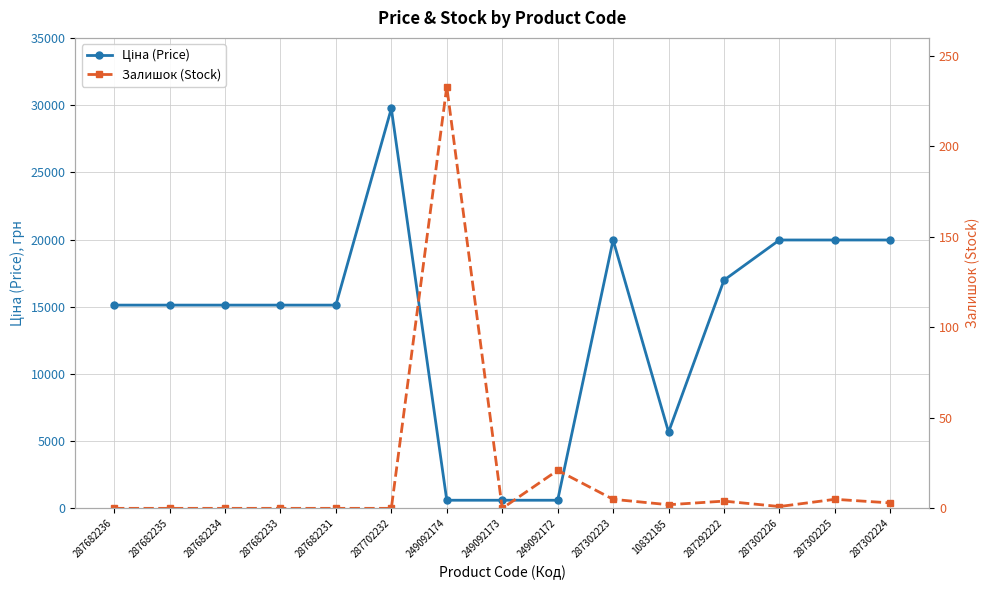

Where does the Ціна (Price) series first go above 15120?

287702232